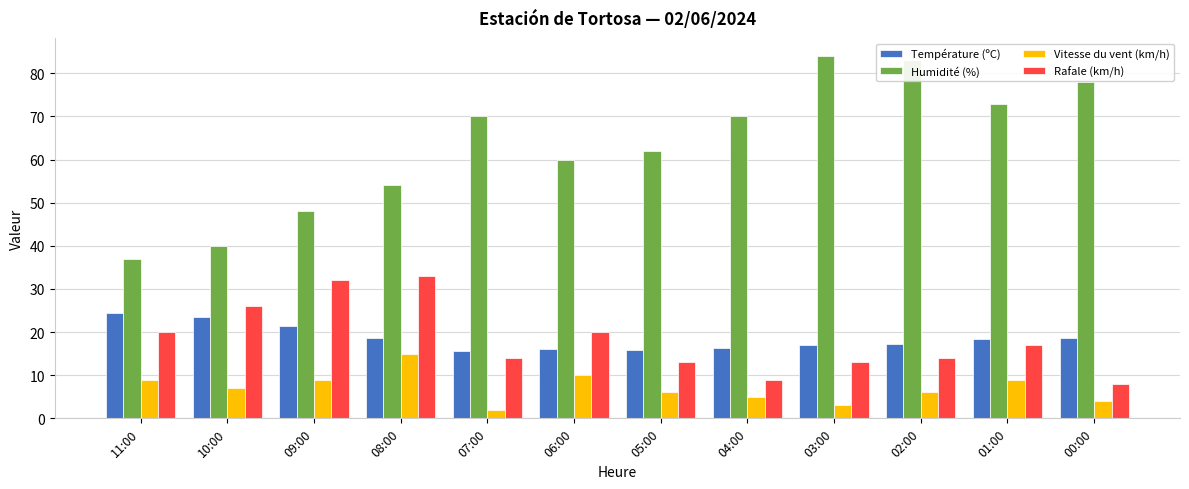

What is the sum of the Humidité (%) values at 07:00 and 08:00?

124.0